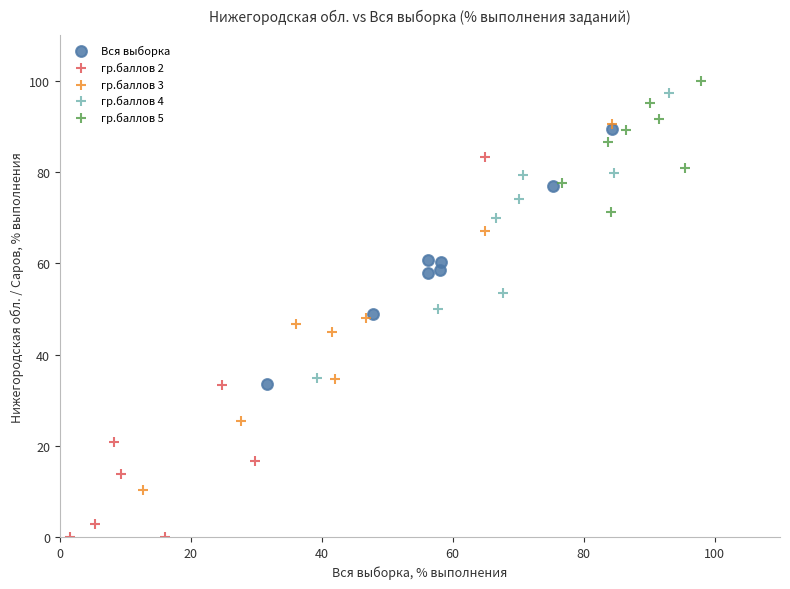

Which series has the widest spread of Y values?

гр.баллов 2